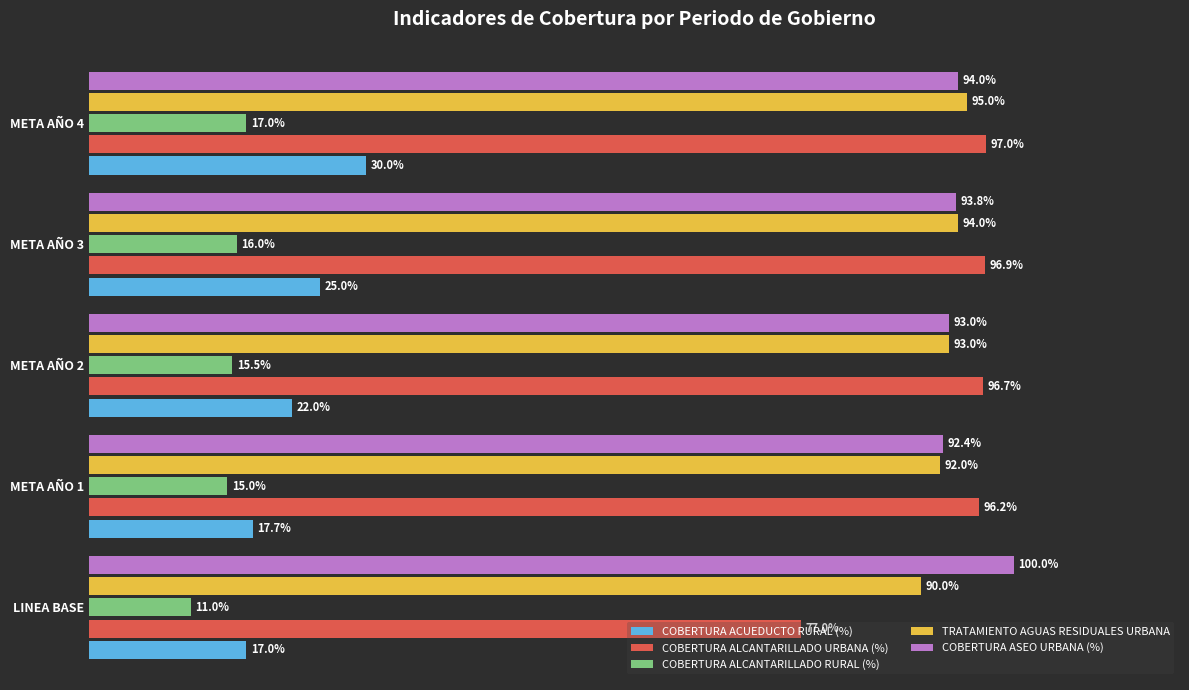

What are all the series names shown in the legend?

COBERTURA ACUEDUCTO RURAL (%), COBERTURA ALCANTARILLADO URBANA (%), COBERTURA ALCANTARILLADO RURAL (%), TRATAMIENTO AGUAS RESIDUALES URBANA, COBERTURA ASEO URBANA (%)